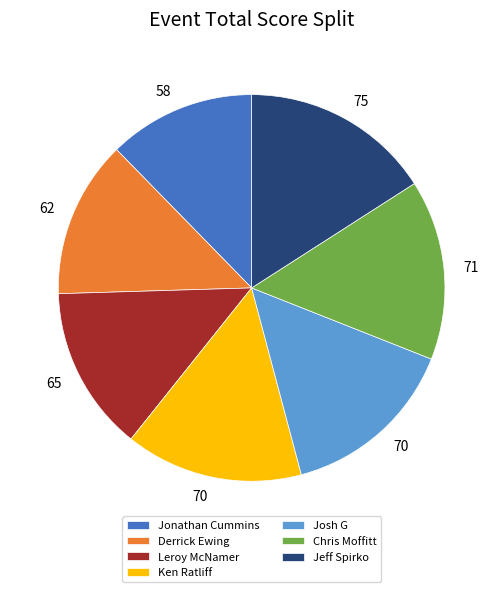

The Ken Ratliff slice represents 15% of the pie. True or false?

True